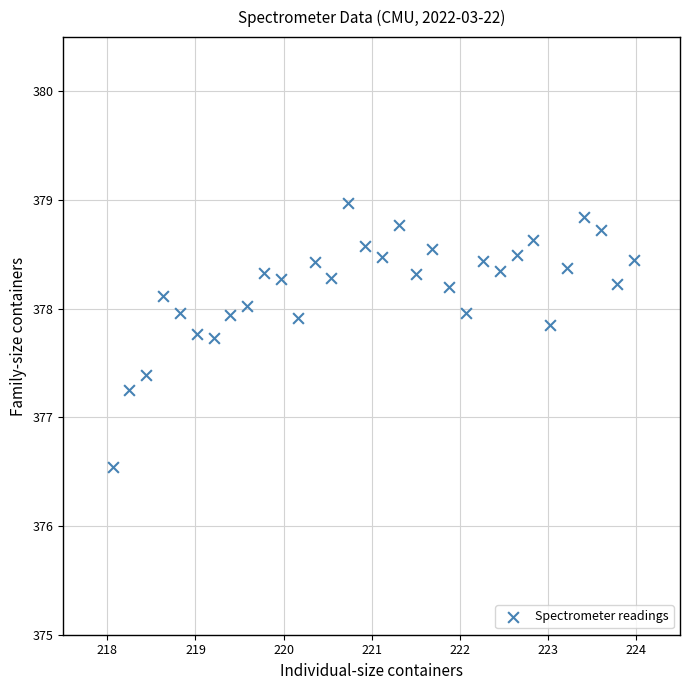

What Y value in the scatter plot is closest to 377?

377.2